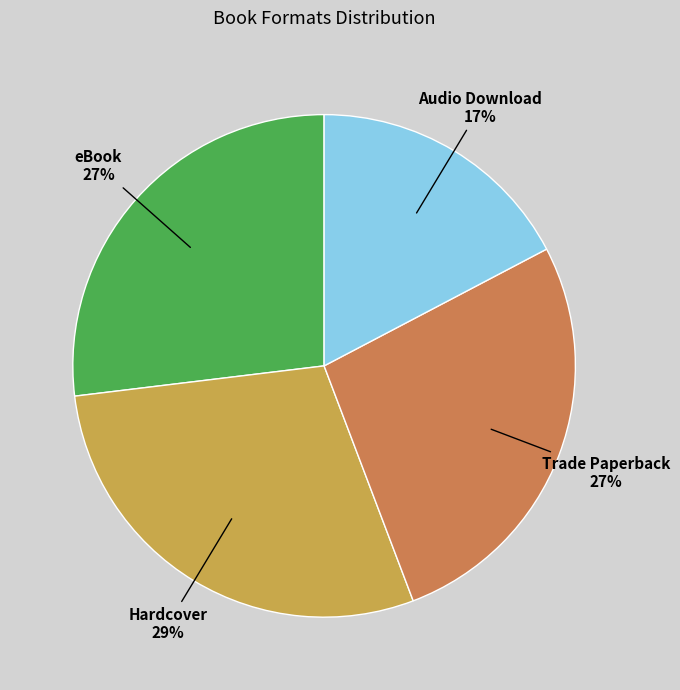

Which category has the biggest portion of the pie?

Hardcover